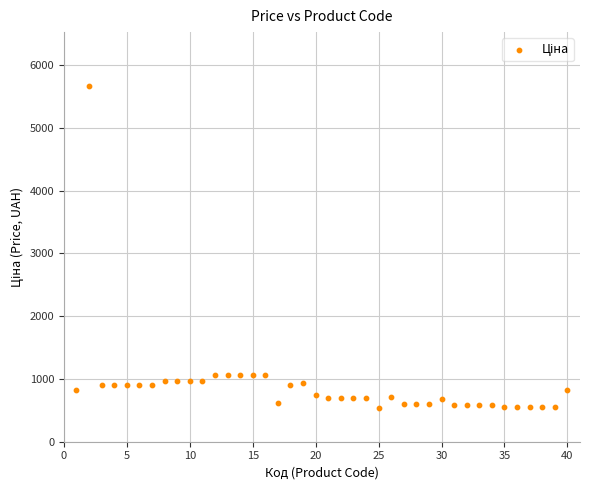

What is the range of Y values (max minus min)?

5142.6